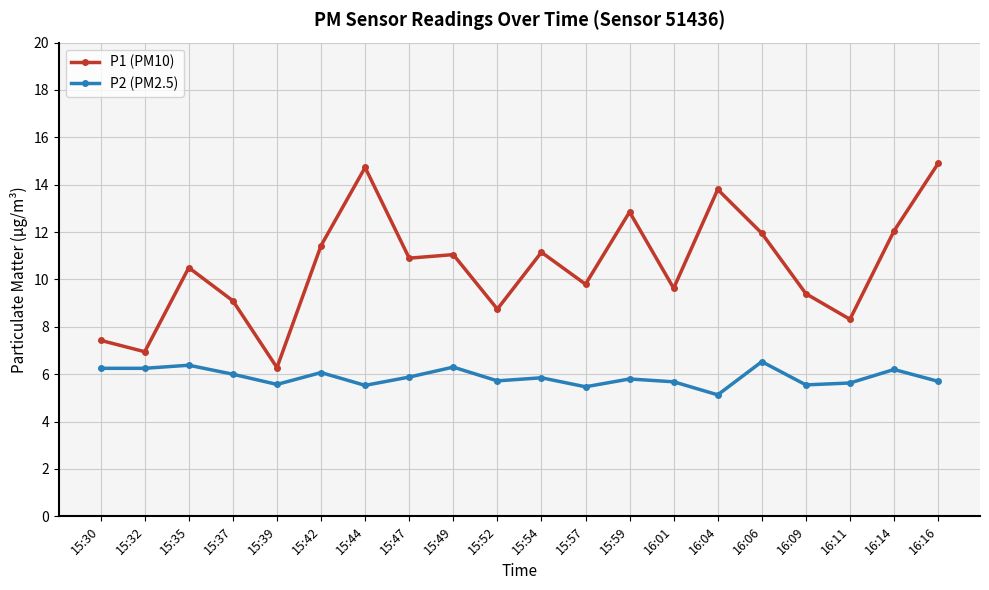

The value of P2 (PM2.5) at 15:35 is 3.6. True or false?

False